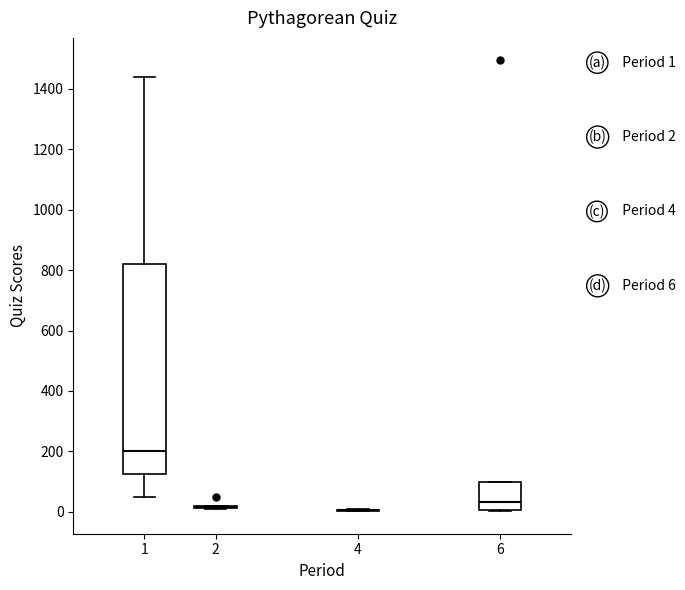

Which box is the tallest, from its lower edge to its upper edge?

1